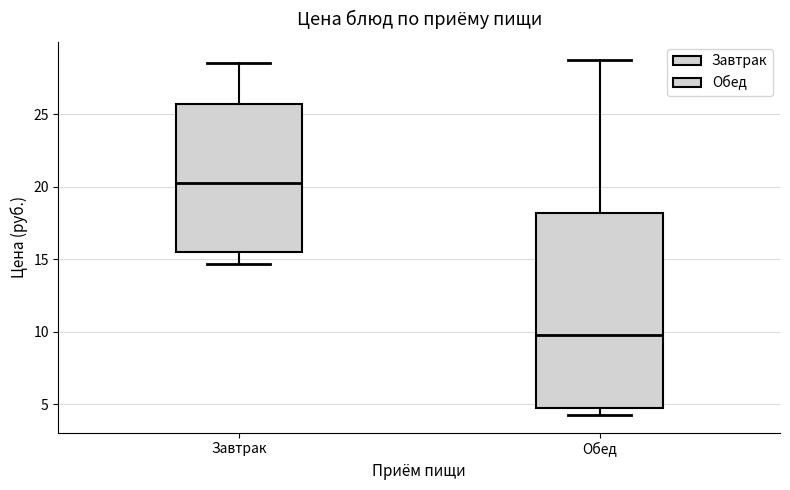

Reading left to right, transcribe this box plot: for each box, give where its median line is, the range the box spans, and where its two whiskers end, as read against the y-axis. The values are not printed on the chart, so give them approximately, as read against the axis.

Завтрак: median 20.5, box 15.5 to 25.5, whiskers 14.5 to 28.5
Обед: median 10.0, box 4.5 to 18.0, whiskers 4.5 (just below the box's lower edge) to 29.0